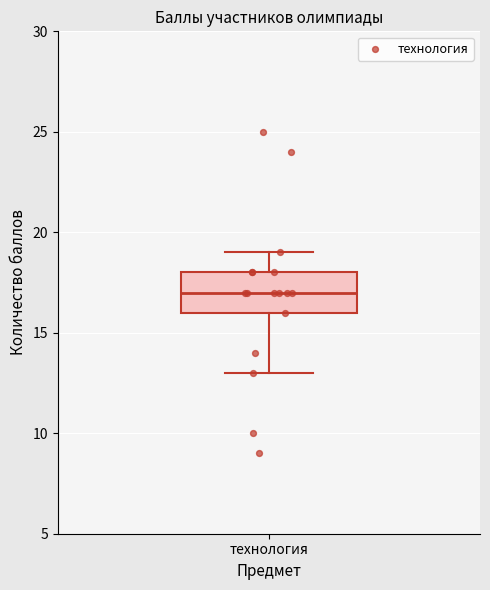

Where does the upper whisker of the box for технология end on the y-axis? The values are not printed on the chart, so give them approximately, as read against the axis.

19